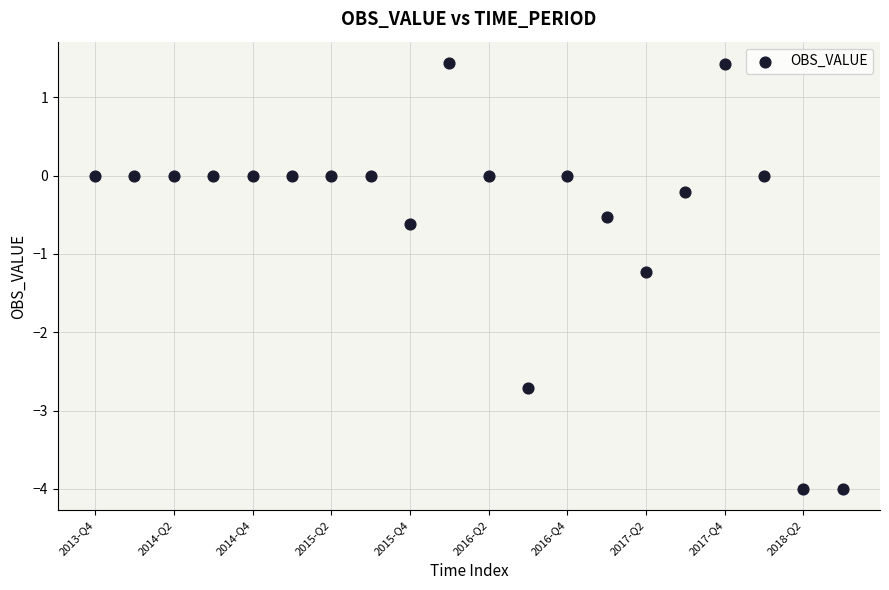

What Y value in the scatter plot is closest to -1?

-1.2